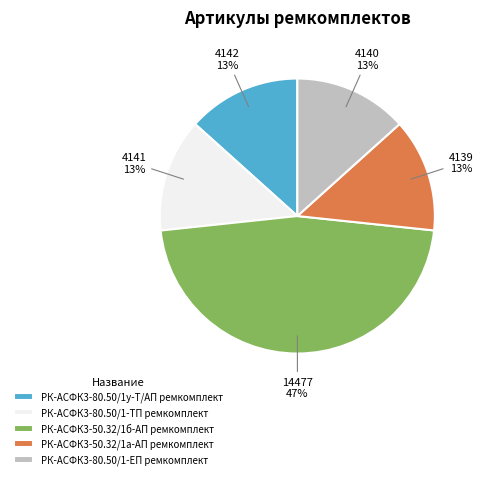

Is the sum of РК-АСФК3-80.50/1-ТП ремкомплект and РК-АСФК3-80.50/1у-Т/АП ремкомплект greater than half?

No